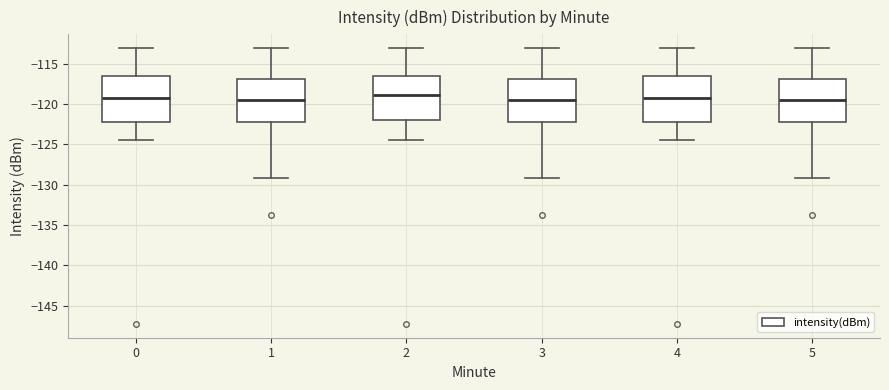

Reading left to right, read every box against the y-axis: the position of its median line, the range the box covers, and the ends of its whiskers. The values are not printed on the chart, so give them approximately, as read against the axis.

0: median -119.5, box -122.0 to -116.5, whiskers -124.5 to -113.0
1: median -119.5, box -122.0 to -117.0, whiskers -129.0 to -113.0
2: median -119.0, box -122.0 to -116.5, whiskers -124.5 to -113.0
3: median -119.5, box -122.0 to -117.0, whiskers -129.0 to -113.0
4: median -119.5, box -122.0 to -116.5, whiskers -124.5 to -113.0
5: median -119.5, box -122.0 to -117.0, whiskers -129.0 to -113.0